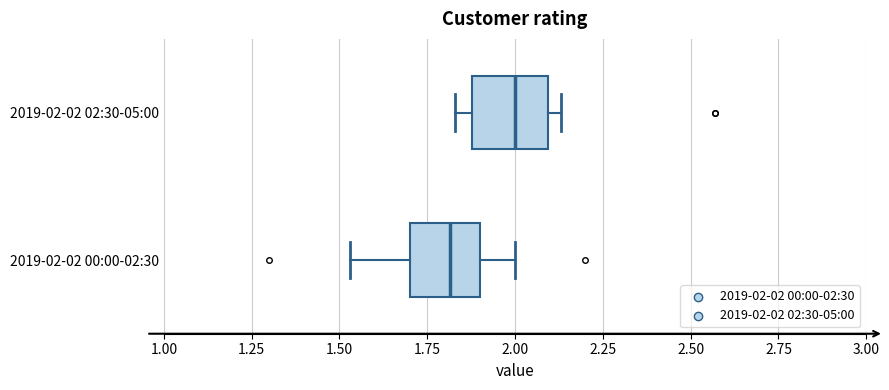

Which box has the furthest to the left median line?

2019-02-02 00:00-02:30